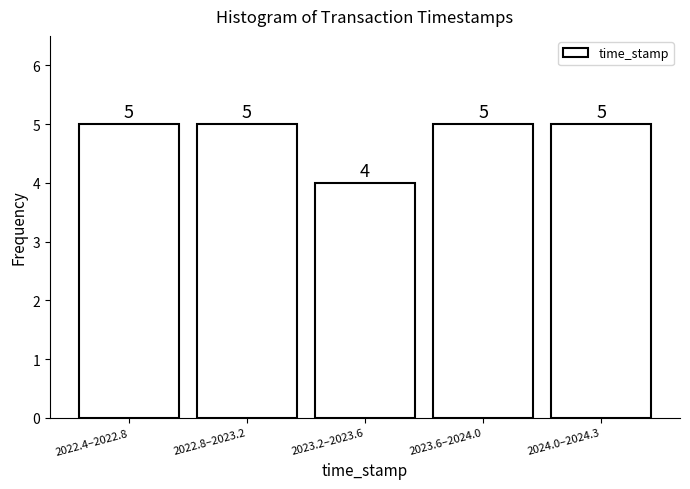

Reading left to right, transcribe all the data shown in this chart.

5	5	4	5	5